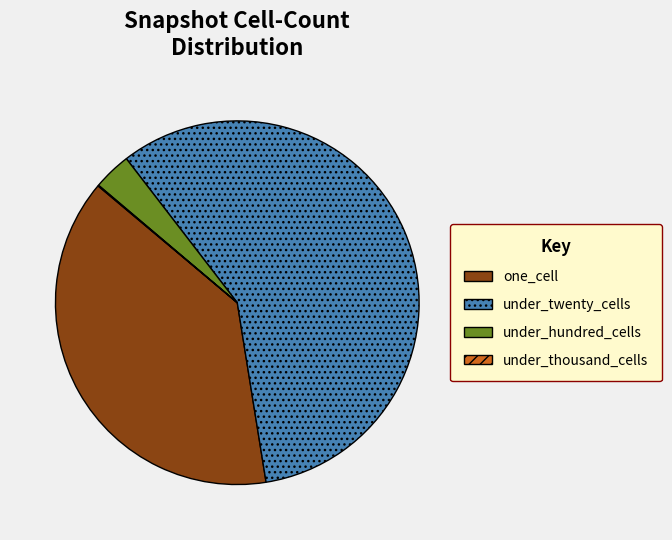

Is there a majority slice in this chart?

Yes